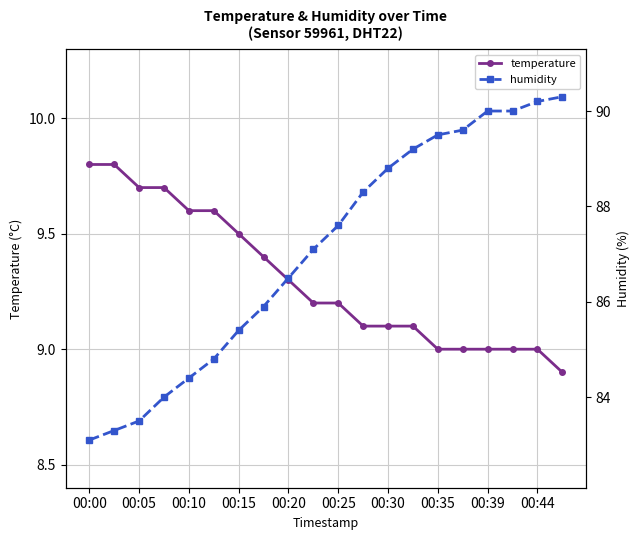

The temperature series shows 13.8 at 00:05. True or false?

False